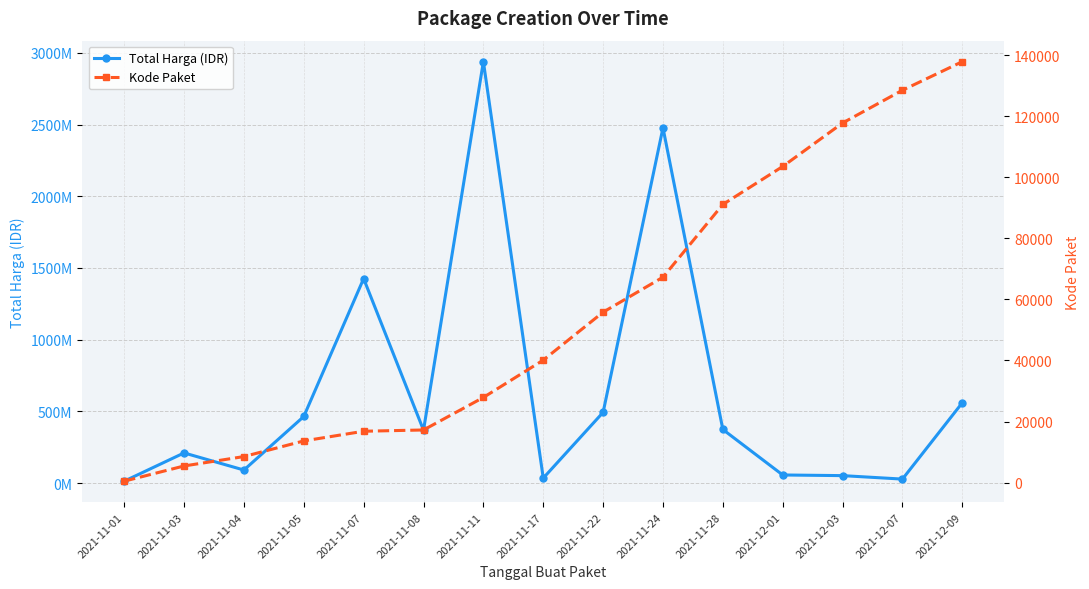

True or false: Total Harga (IDR) and Kode Paket cross at least once.

False